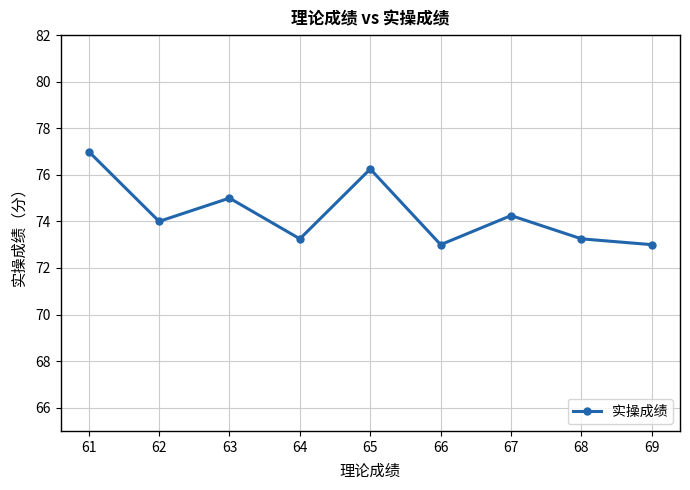

Where does the data first go above 74?

61